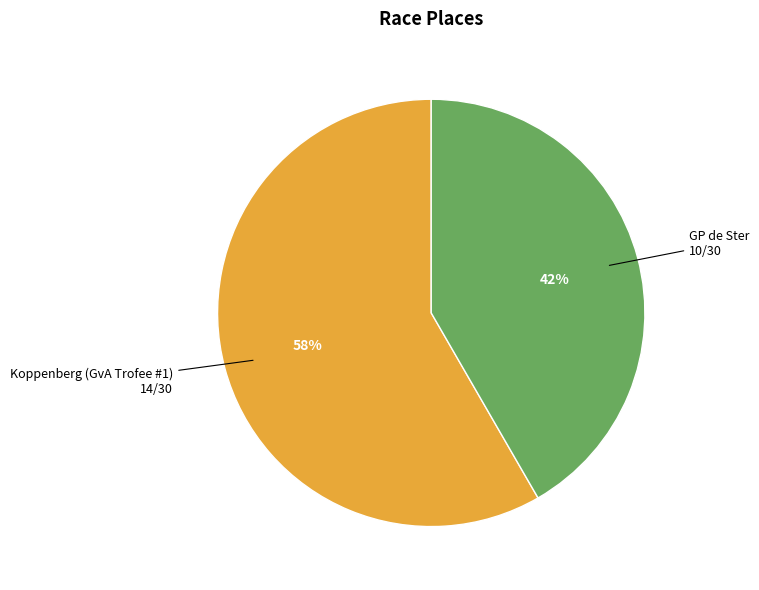

To the nearest percent, what is the average slice percentage?

50%